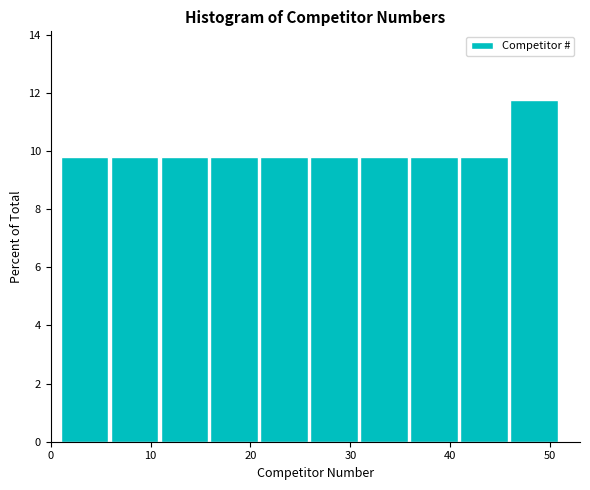

Reading left to right, transcribe this chart: for each bar, give the range it covers on the x-axis and its height. The values are not printed on the chart, so give them approximately, as read against the axis.

1 to 6: 9.8
6 to 11: 9.8
11 to 16: 9.8
16 to 21: 9.8
21 to 26: 9.8
26 to 31: 9.8
31 to 36: 9.8
36 to 41: 9.8
41 to 46: 9.8
46 to 51: 11.8